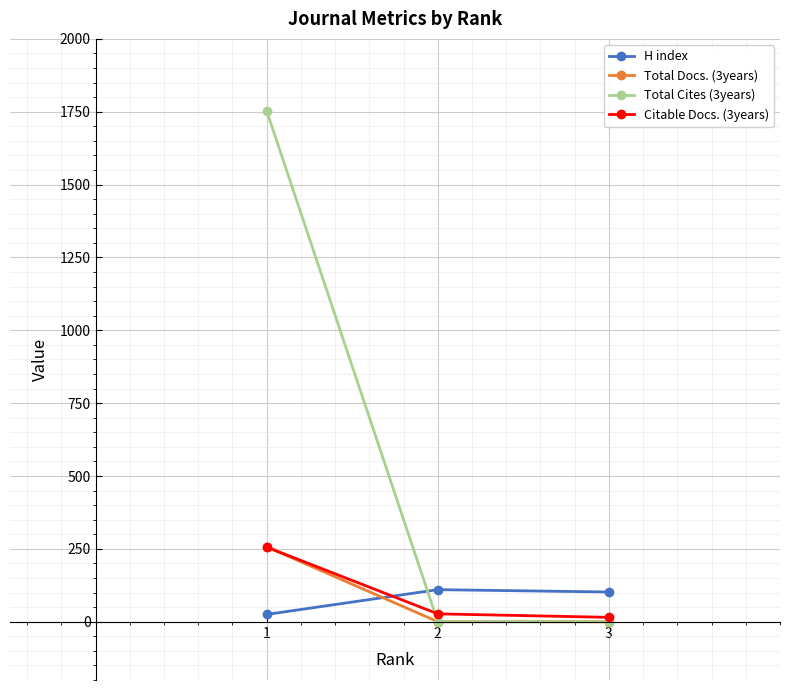

What is the sum of the Citable Docs. (3years) values at 3 and 2?

42